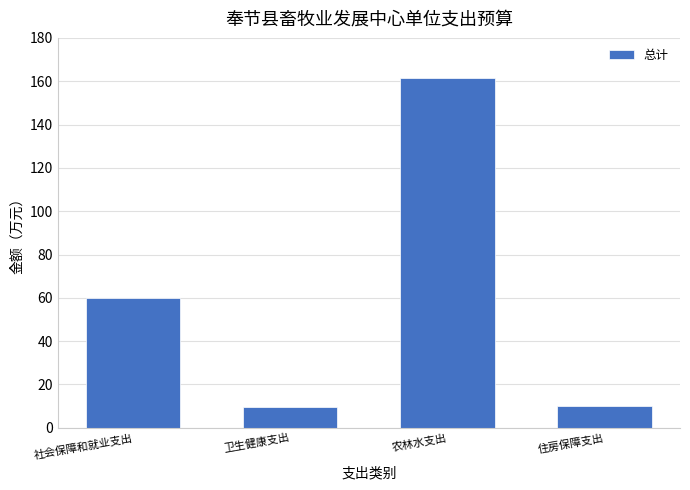

Reading left to right, list all the values displayed in this chart.

59.8	9.8	161.3	9.8